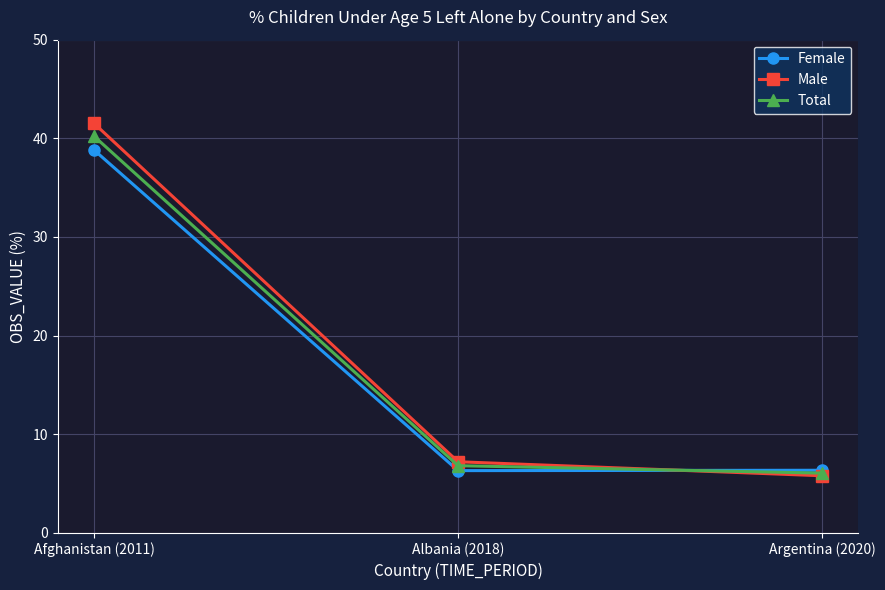

How many values in the Male series are below 7?

1